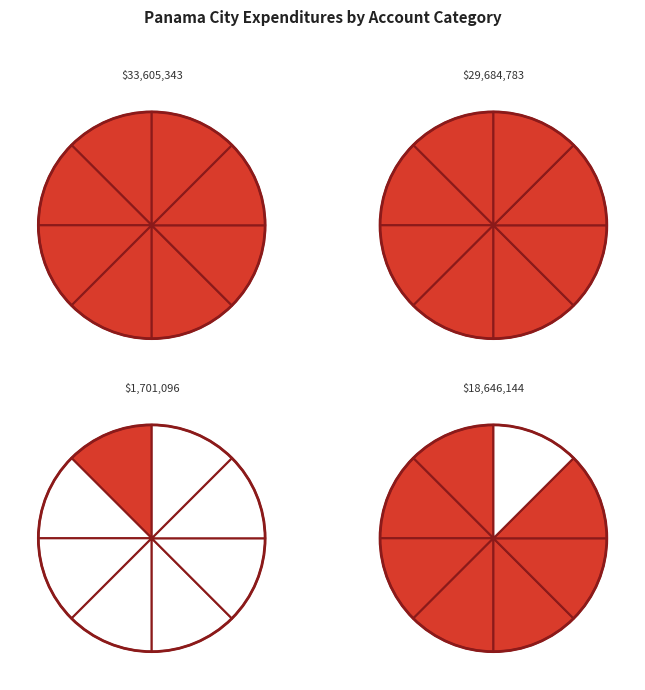

Is it true that Other Uses and Non-Operating is 4% of the pie?

False